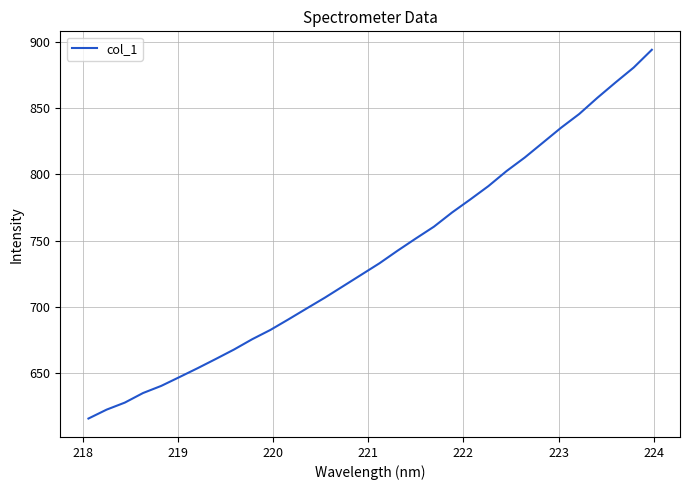

What is the difference between the maximum and minimum values?

278.6